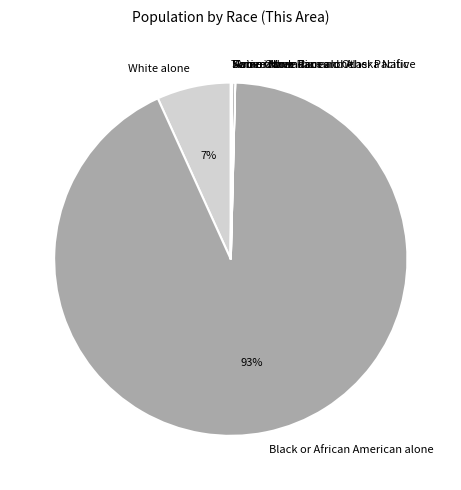

To the nearest percent, what is the average slice percentage?

14%